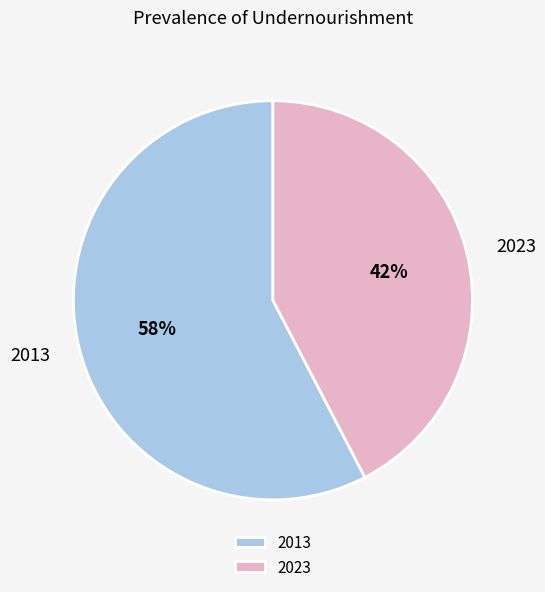

To the nearest percent, what is the combined percentage of 2013 and 2023?

100%